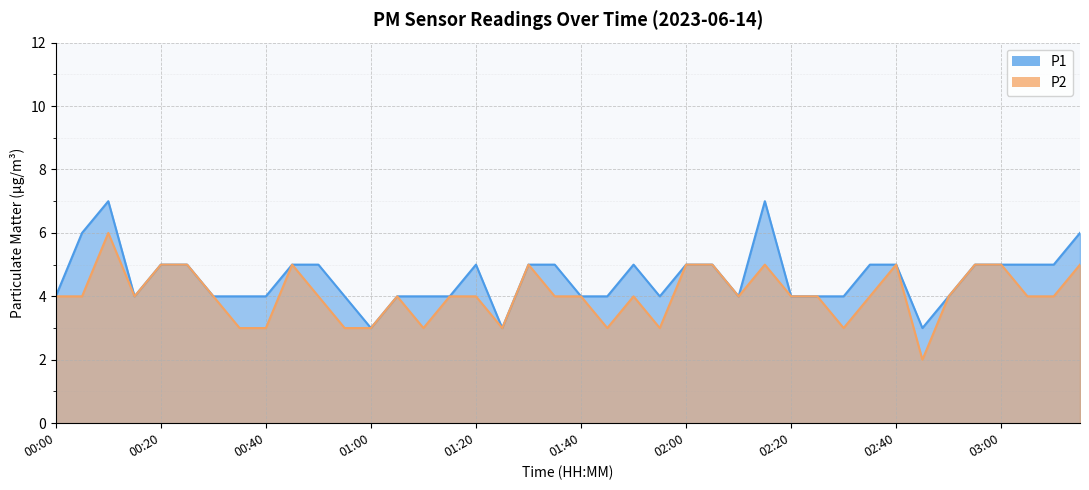

What is the difference between the maximum and minimum values in the P1 series?

4